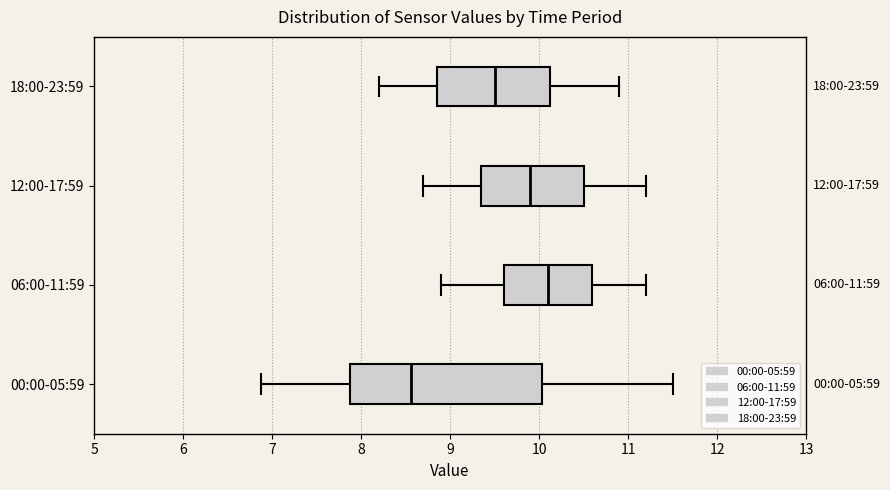

Which box has the furthest to the left median line?

00:00-05:59